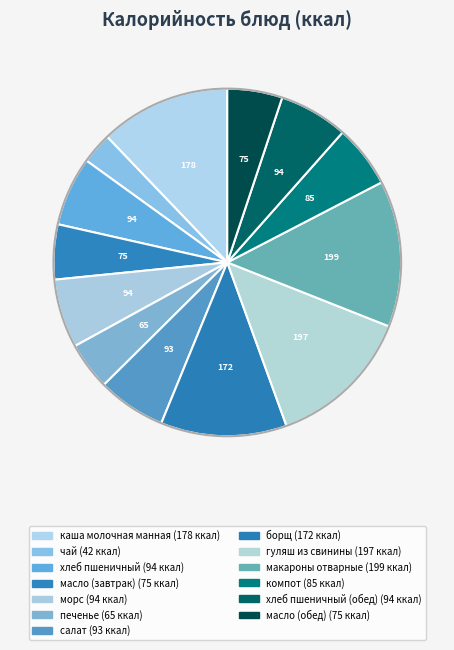

Does any single category account for the majority?

No